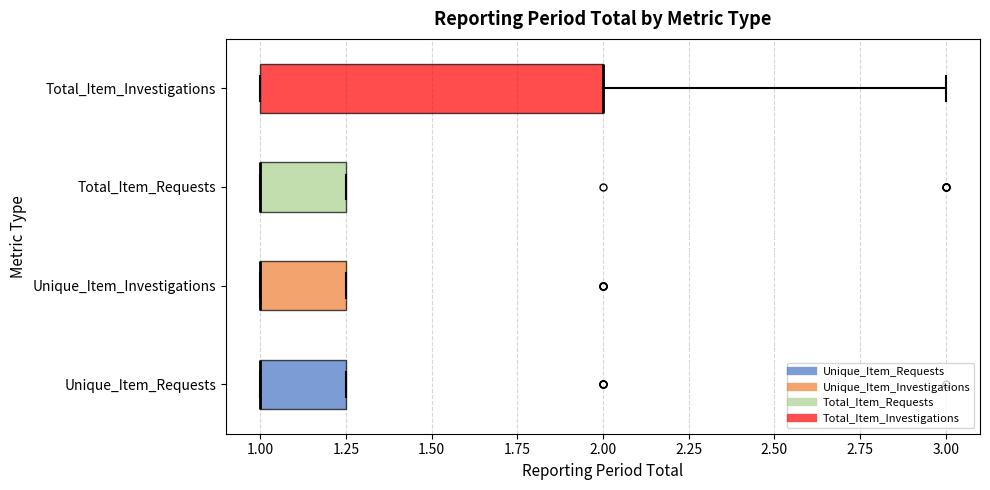

Reading bottom to top, read every box against the x-axis: the position of its median line, the range the box covers, and the ends of its whiskers. The values are not printed on the chart, so give them approximately, as read against the axis.

Unique_Item_Requests: median 1.00 (drawn on the box's left edge), box 1.00 to 1.25, whiskers 1.00 to 1.25
Unique_Item_Investigations: median 1.00 (drawn on the box's left edge), box 1.00 to 1.25, whiskers 1.00 to 1.25
Total_Item_Requests: median 1.00 (drawn on the box's left edge), box 1.00 to 1.25, whiskers 1.00 to 1.25
Total_Item_Investigations: median 2.00 (drawn on the box's right edge), box 1.00 to 2.00, whiskers 1.00 to 3.00